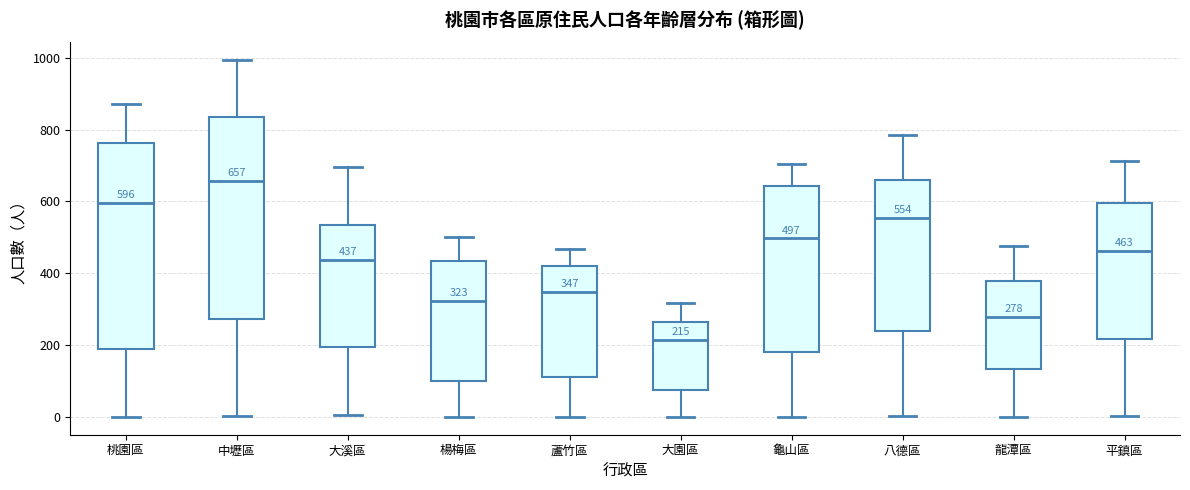

Which box's median line is the highest?

中壢區